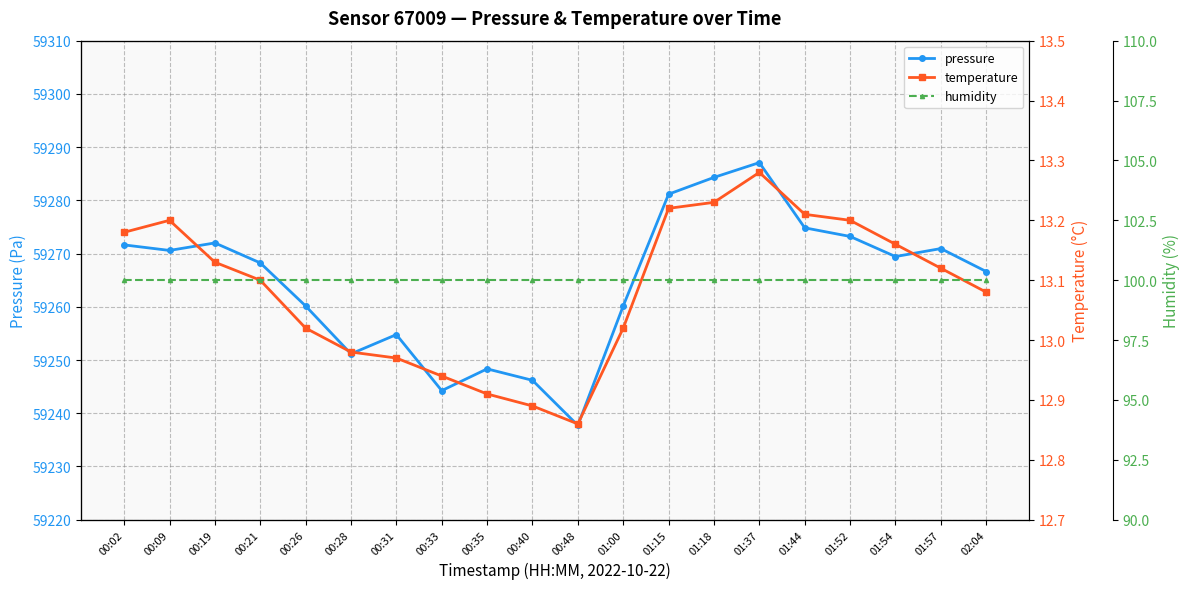

What is the sum of the humidity values at 00:40 and 00:21?

200.0